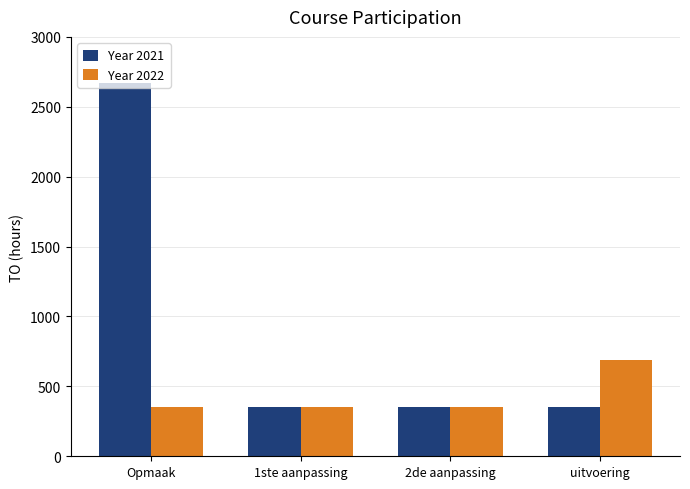

What are all the series names shown in the legend?

Year 2021, Year 2022